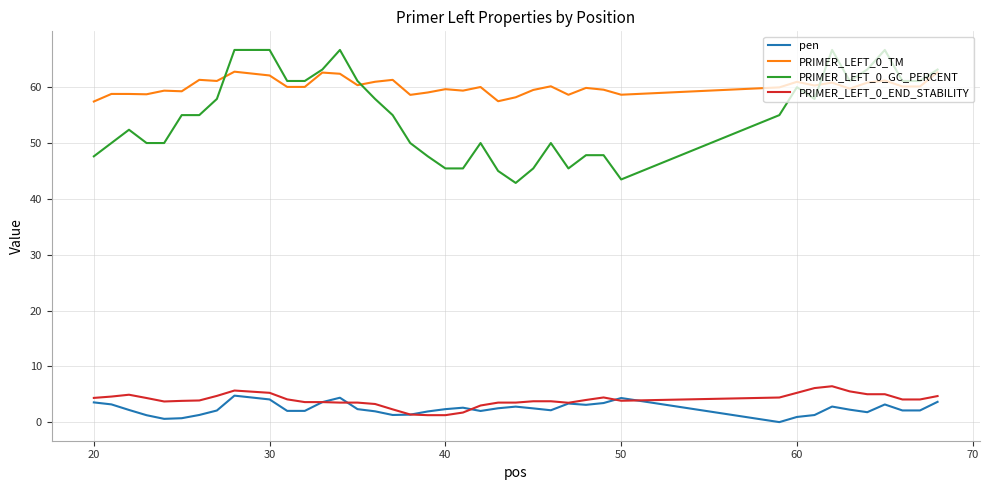

True or false: PRIMER_LEFT_0_GC_PERCENT and PRIMER_LEFT_0_END_STABILITY intersect in this chart.

False